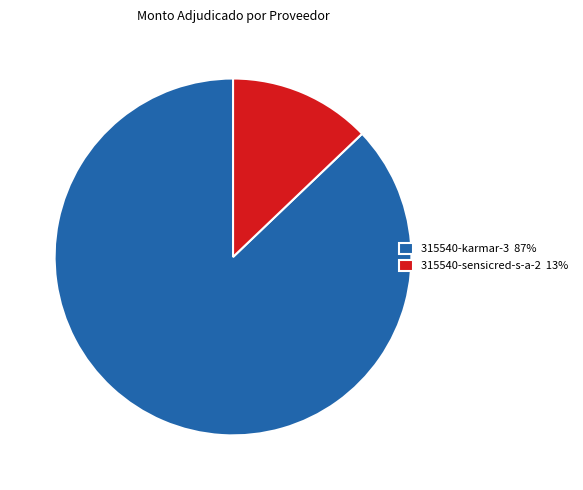

Count the number of slices in the pie.

2